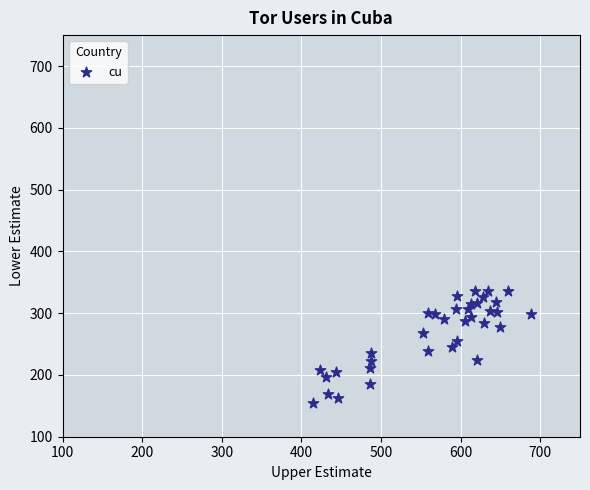

What is the range of Y values (max minus min)?

181